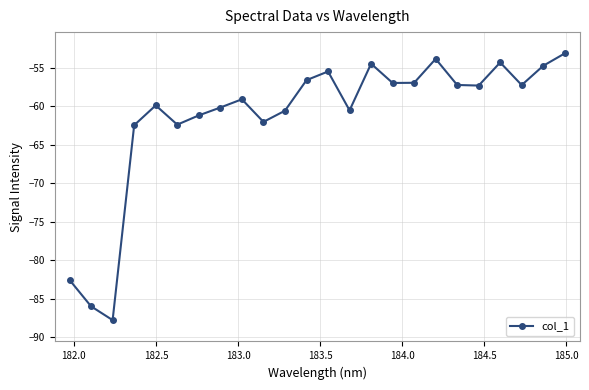

What is the smallest value displayed?

-87.8